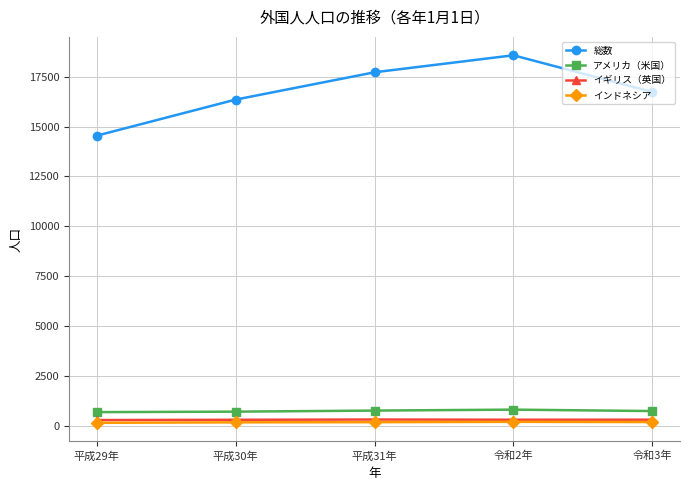

What are all the series names shown in the legend?

総数, アメリカ（米国）, イギリス（英国）, インドネシア